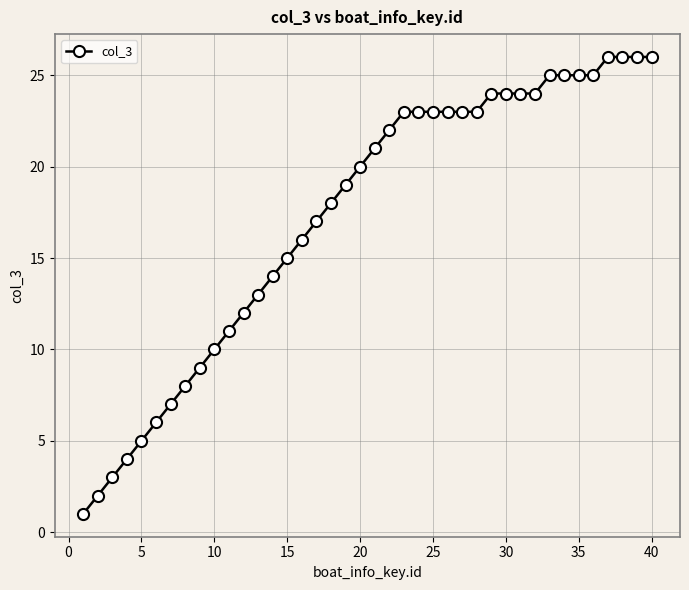

What is the average value?

17